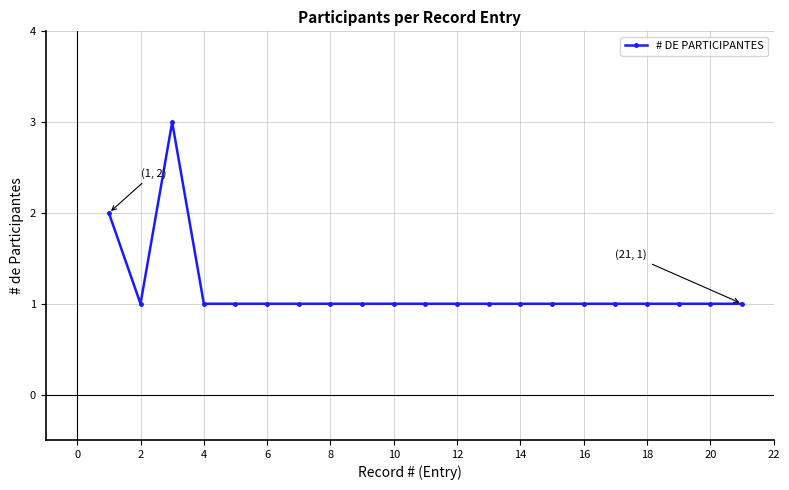

What is the value of the 5th point from the left?

1